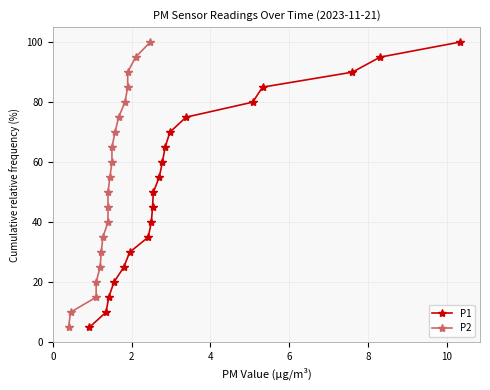

What are all the series names shown in the legend?

P1, P2